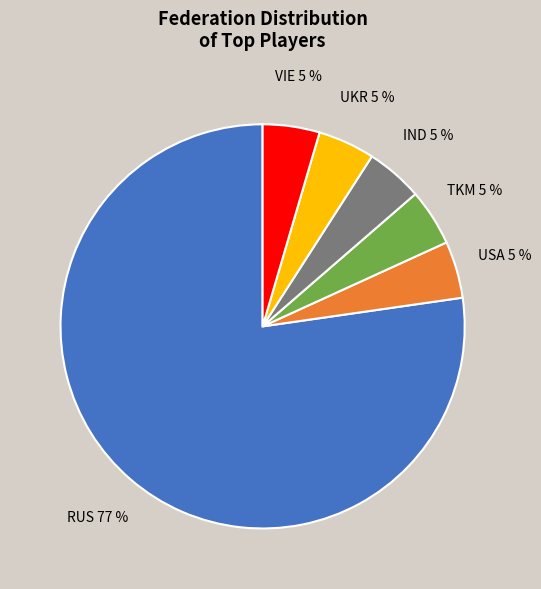

How many slices are in this pie chart?

6